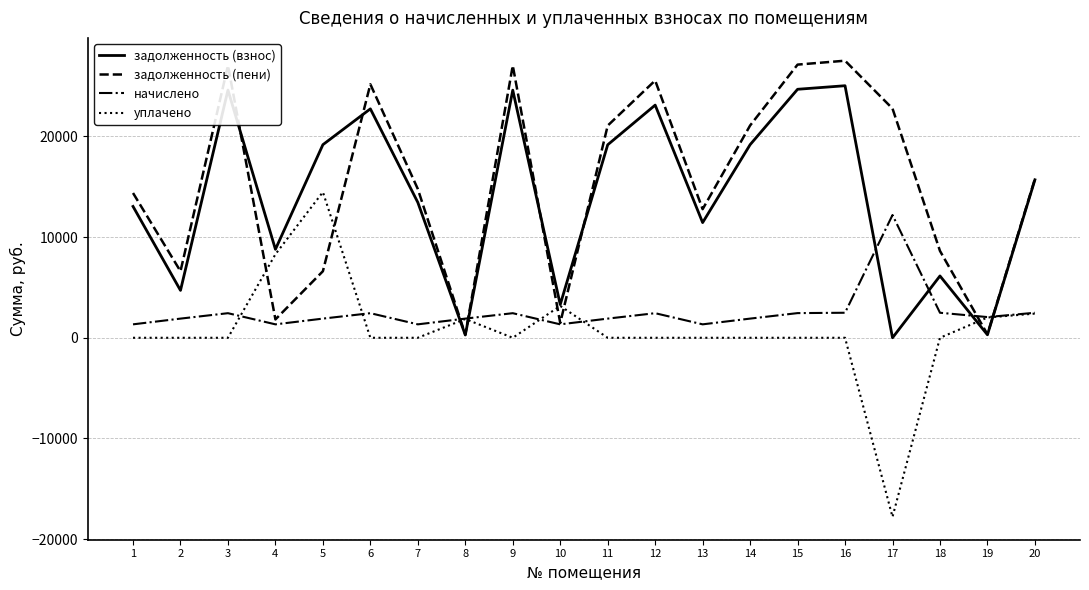

What is the smallest value displayed?

-17786.1